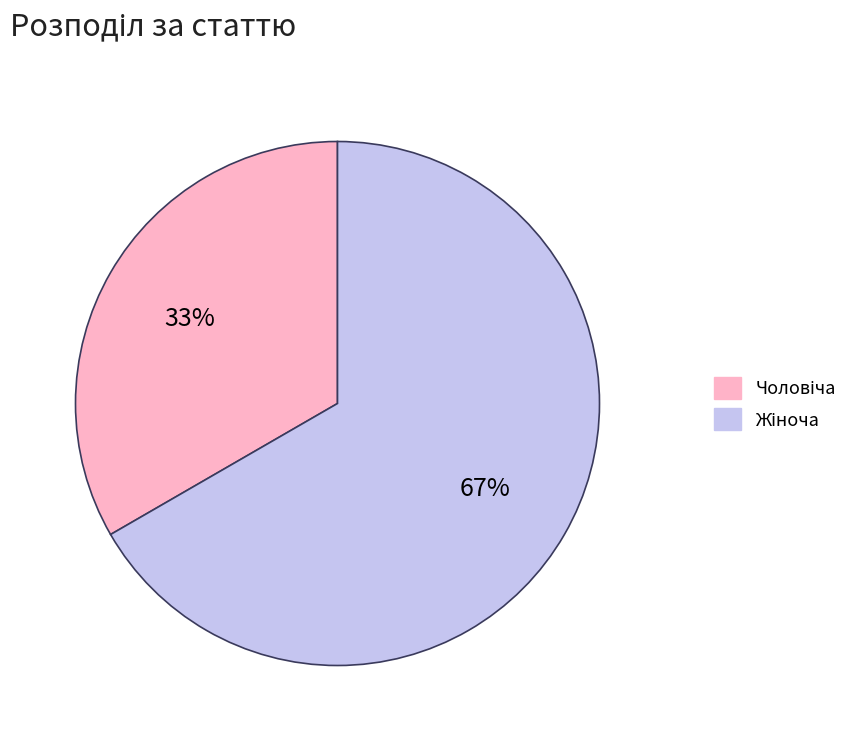

To the nearest percent, what is the average slice percentage?

50%